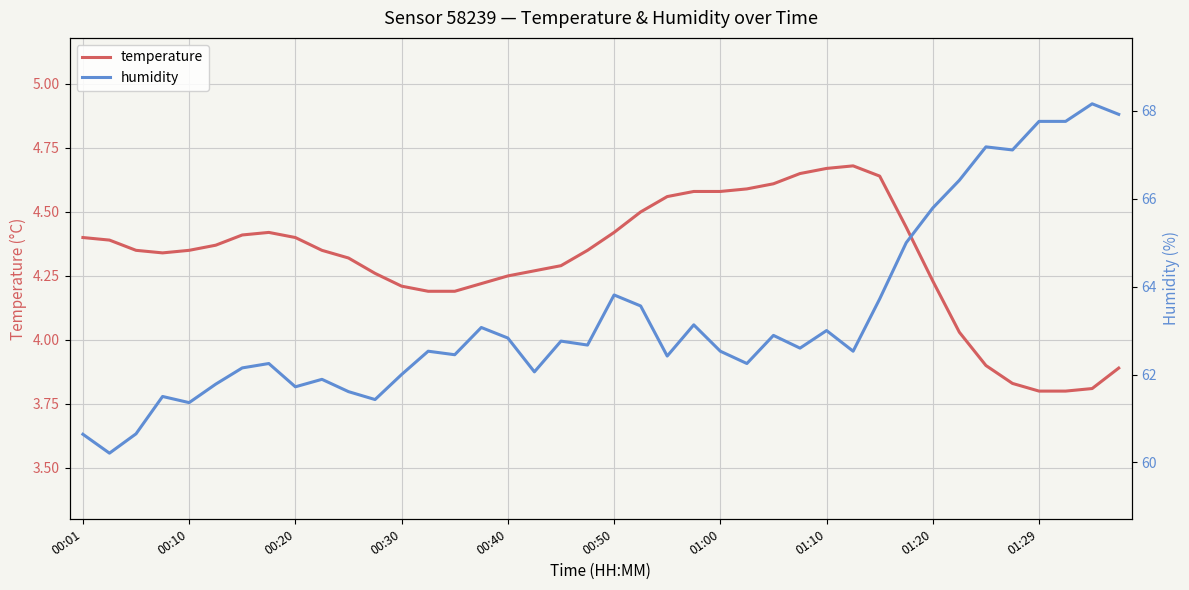

At which label does temperature first exceed 4?

00:01